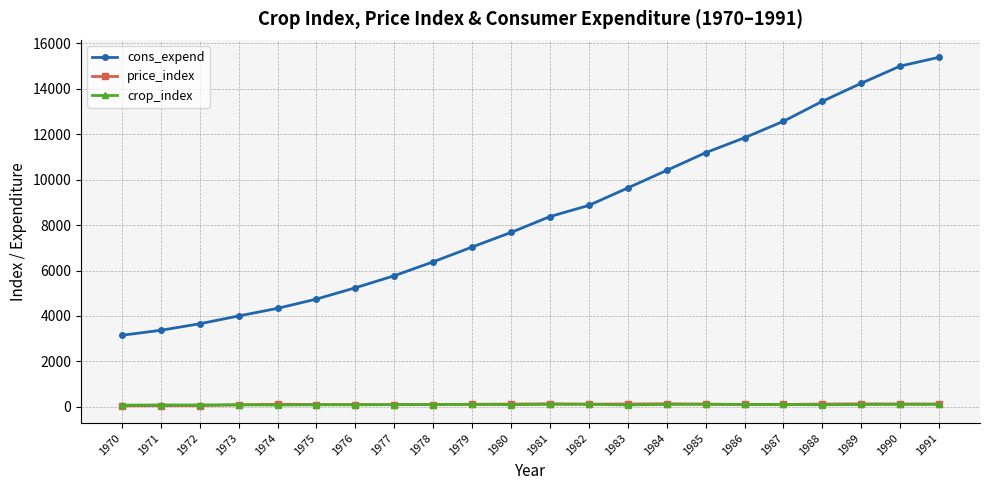

What is the minimum value for crop_index?

77